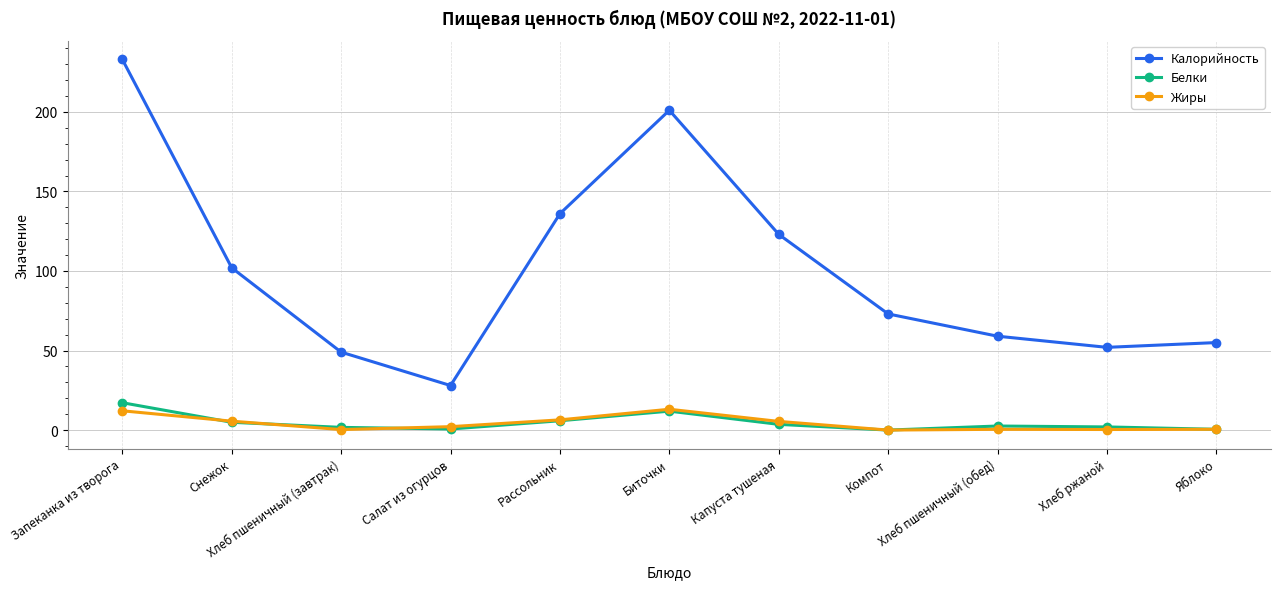

Between Снежок and Рассольник, which series saw the biggest shift?

Калорийность